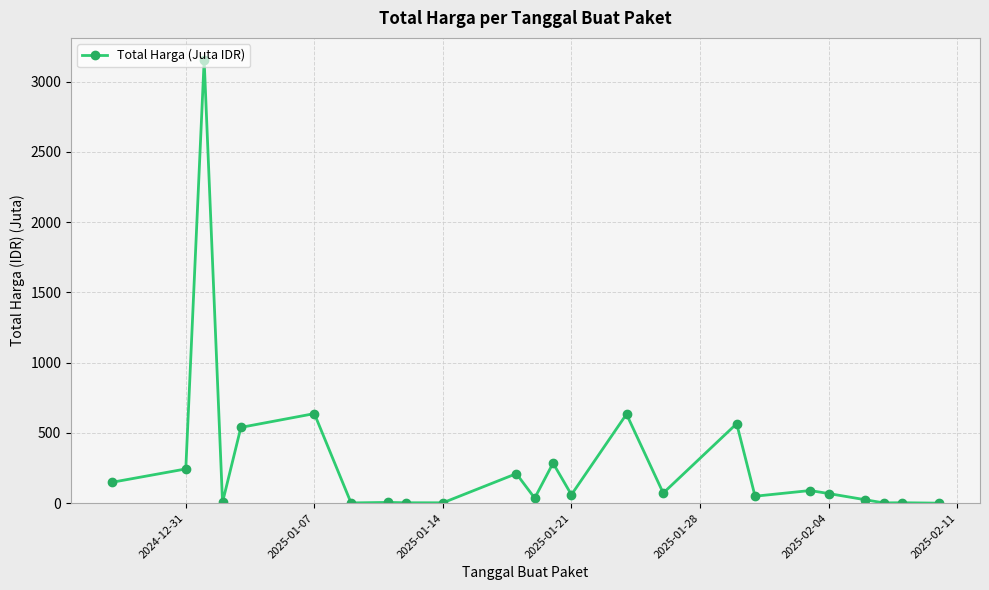

What is the value of the 1st point from the left?

149.1